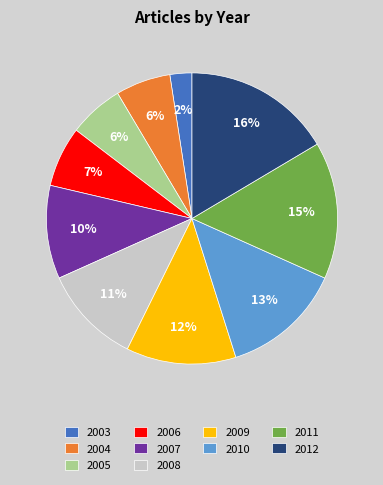

Which has a higher value, 2006 or 2007?

2007